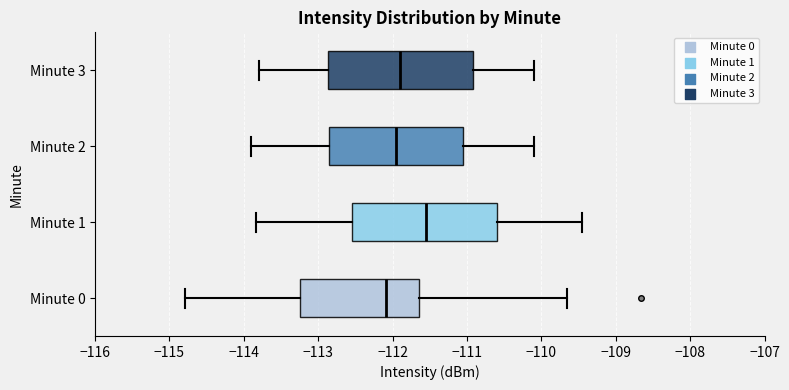

Which box has the furthest to the left median line?

Minute 0